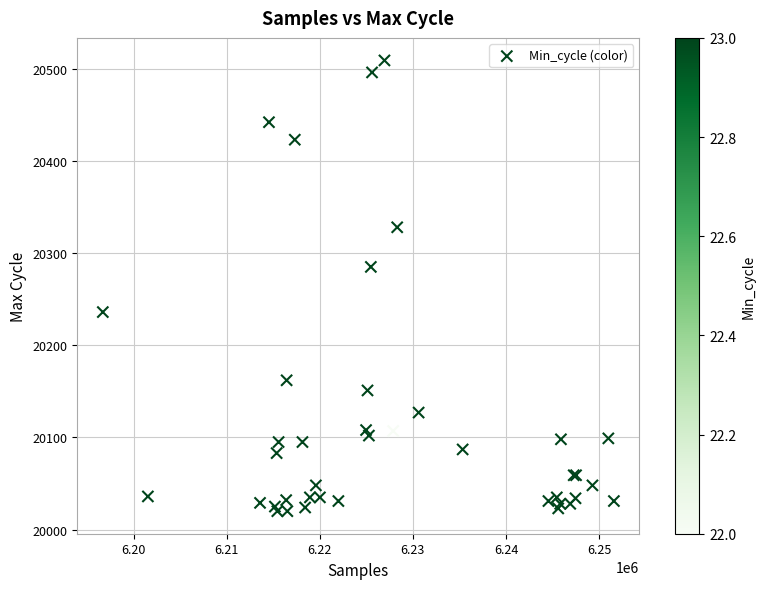

What Y value in the scatter plot is closest to 20264?

20285